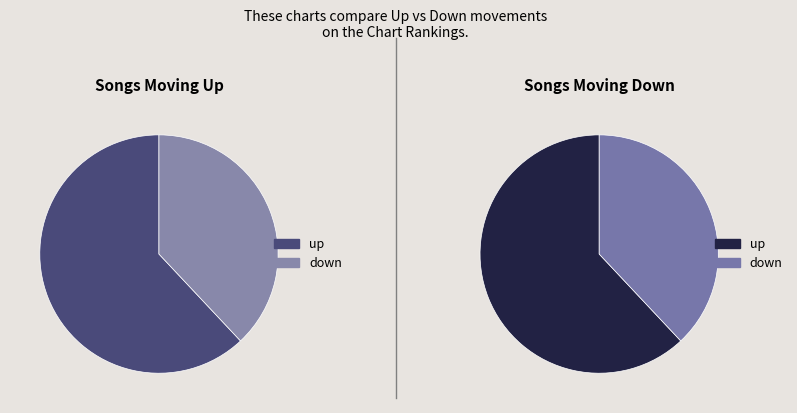

What percentage is the up slice, to the nearest percent?

62%